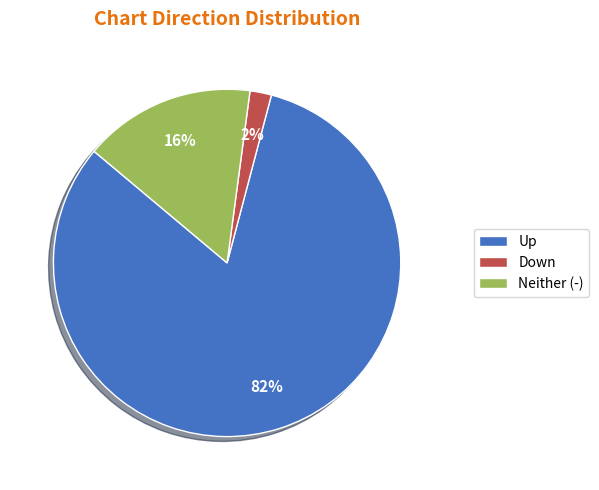

Is it true that Up is 95% of the pie?

False